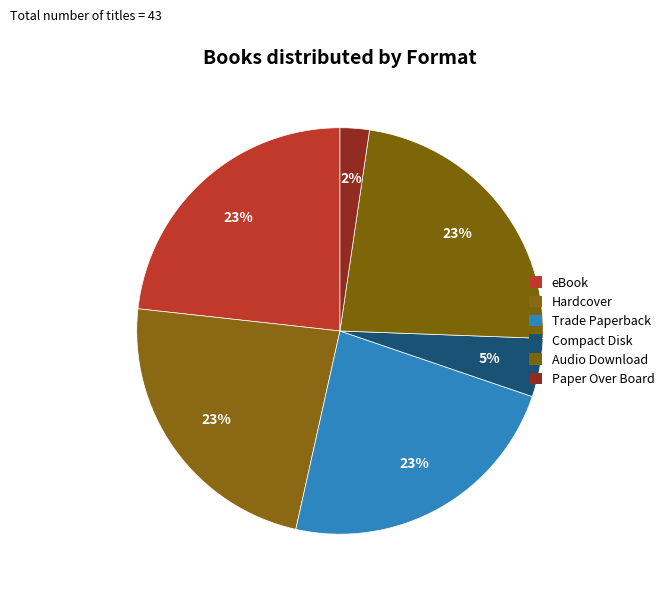

Is there a majority slice in this chart?

No